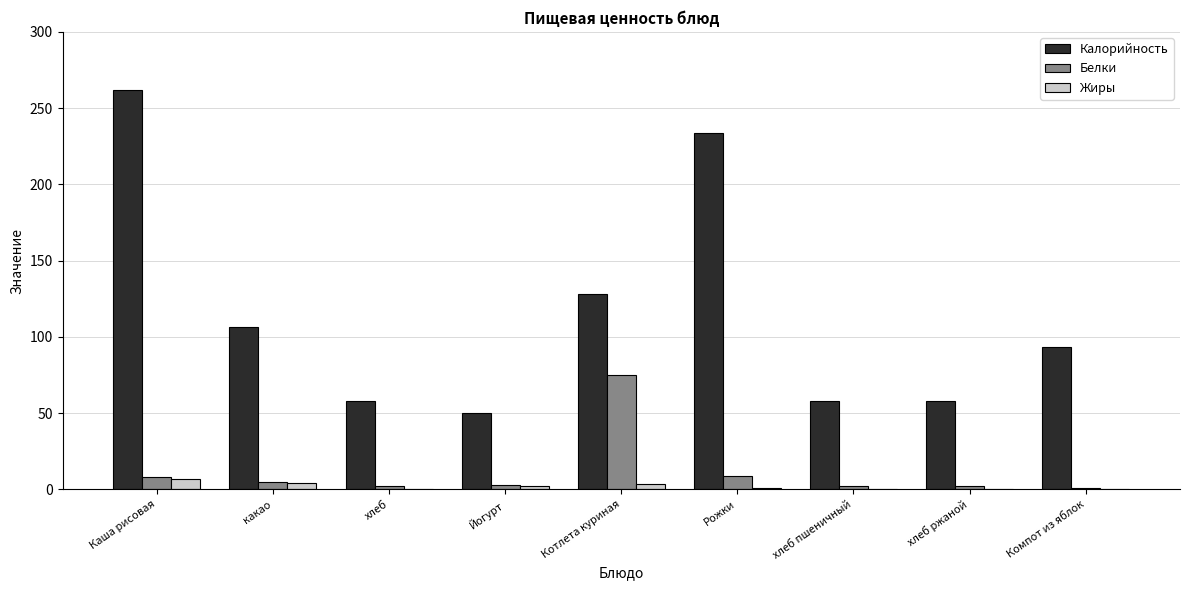

Which label corresponds to the largest value in the chart?

Каша рисовая